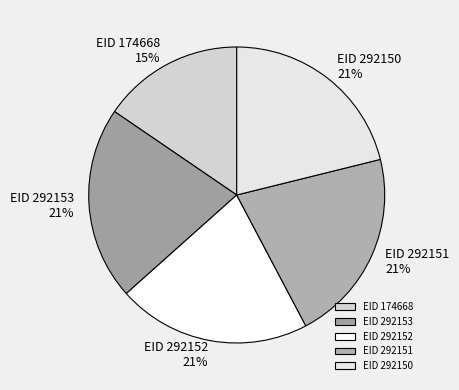

Is it true that EID 174668 is 15% of the pie?

True